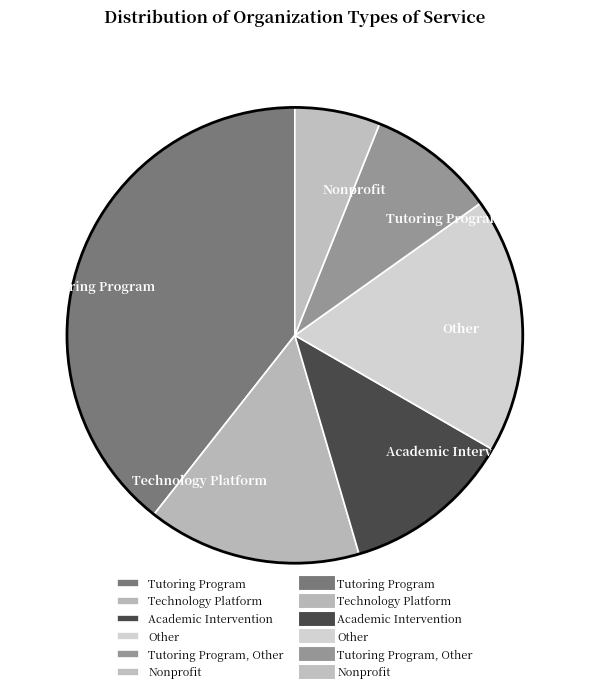

True or false: Technology Platform accounts for 15% of the total.

True